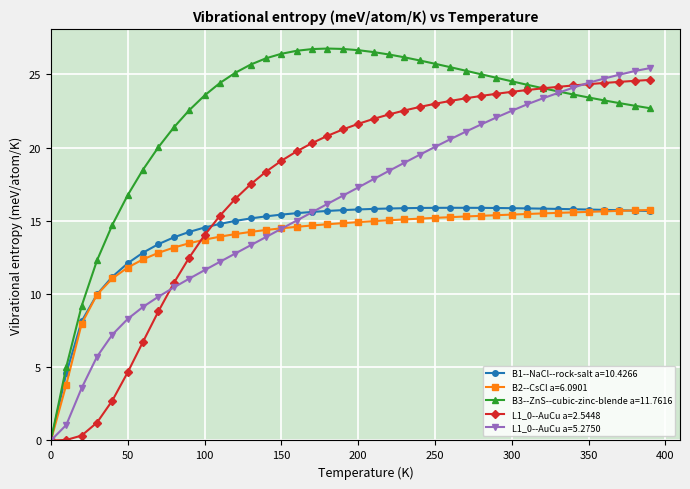

What is the sum of all B2--CsCl a=6.0901 values?

547.8